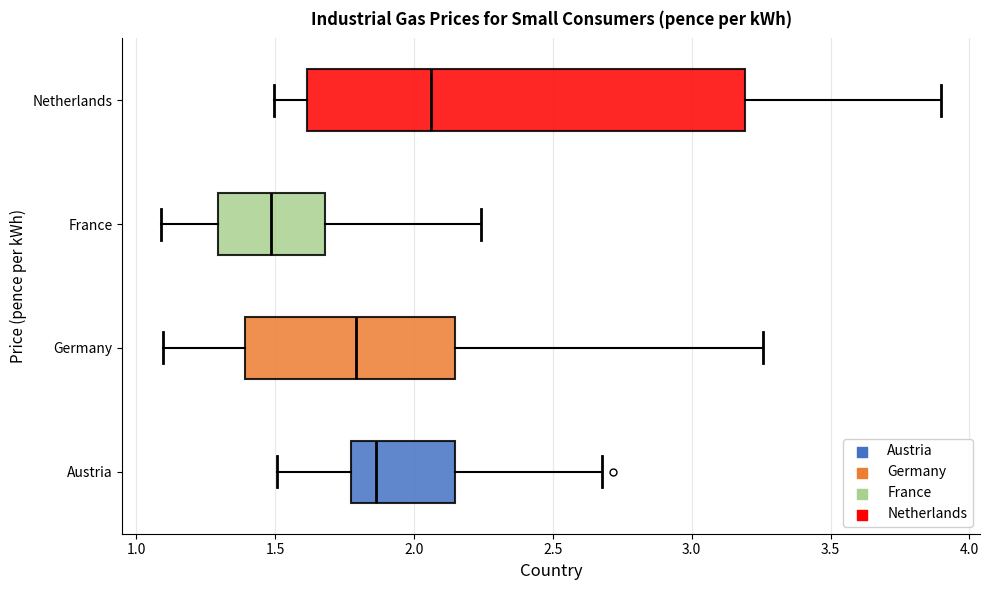

Reading bottom to top, read every box against the x-axis: the position of its median line, the range the box covers, and the ends of its whiskers. The values are not printed on the chart, so give them approximately, as read against the axis.

Austria: median 1.85, box 1.75 to 2.15, whiskers 1.50 to 2.70
Germany: median 1.80, box 1.40 to 2.15, whiskers 1.10 to 3.25
France: median 1.50, box 1.30 to 1.70, whiskers 1.10 to 2.25
Netherlands: median 2.05, box 1.60 to 3.20, whiskers 1.50 to 3.90